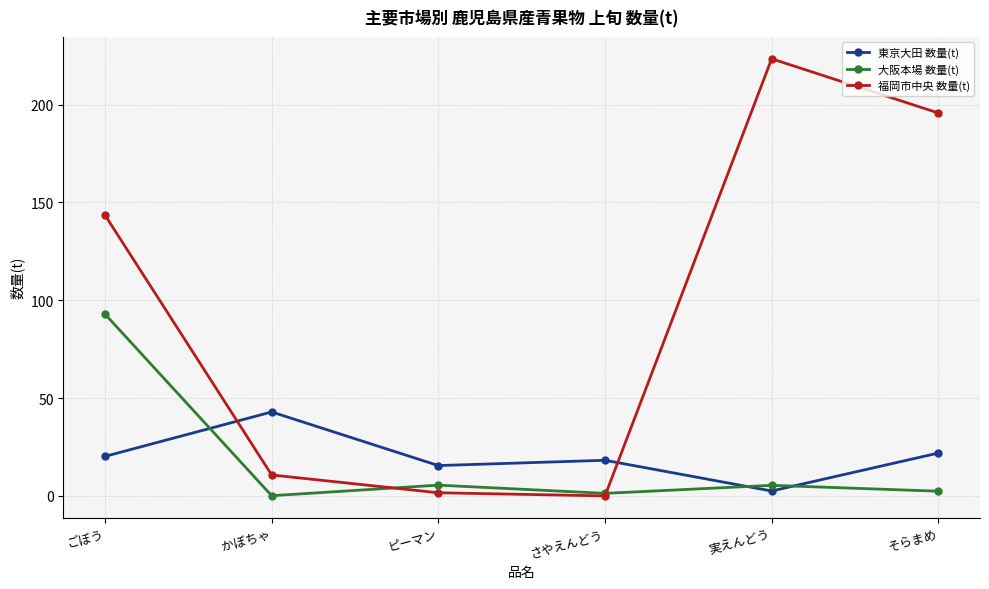

In 東京大田 数量(t), how many points are lower than both neighbors (excluding endpoints)?

2